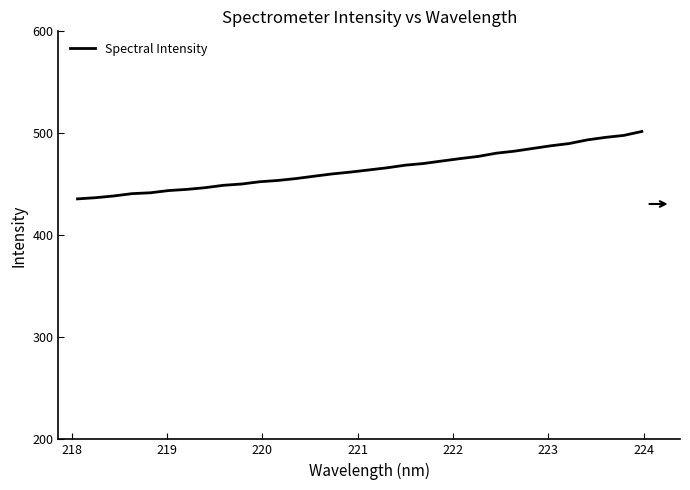

What is the greatest value displayed?

501.8